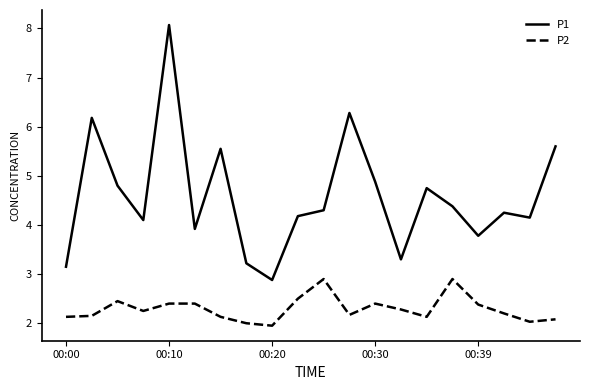

Rank the series by their average value, from lowest to highest.

P2, P1